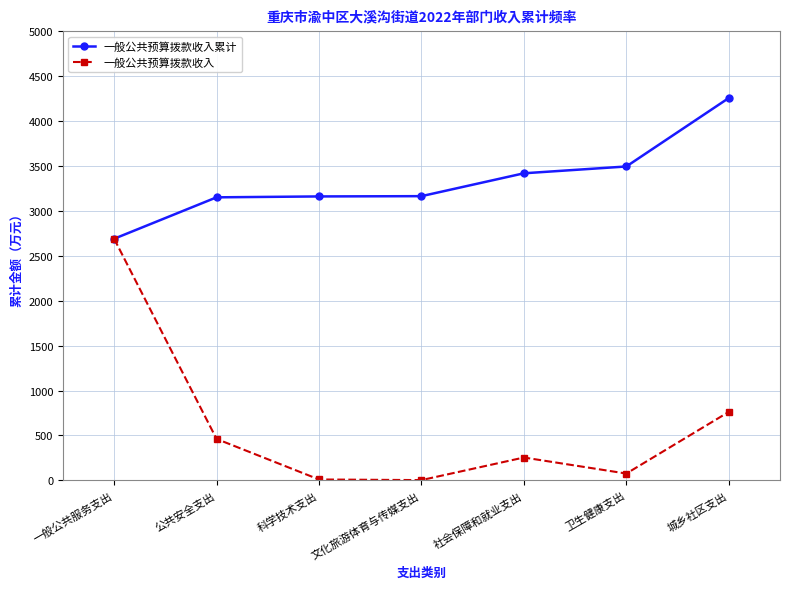

What is the maximum value for 一般公共预算拨款收入?

2689.0